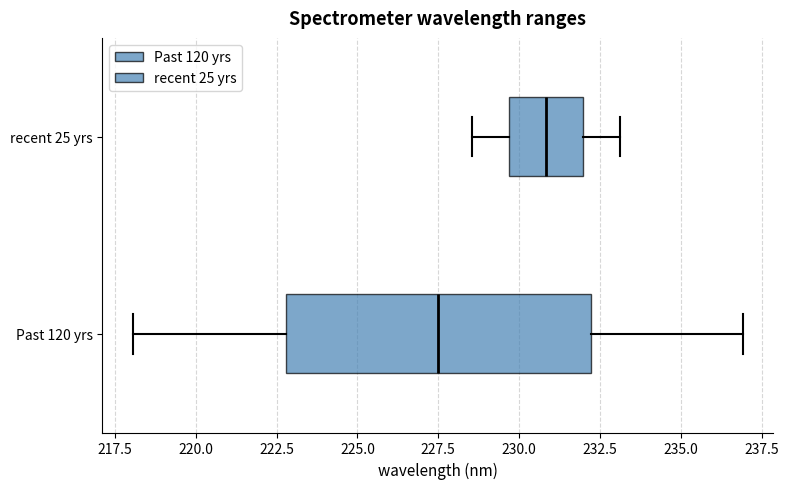

Where is the right edge of the box for recent 25 yrs on the x-axis? The values are not printed on the chart, so give them approximately, as read against the axis.

232.0